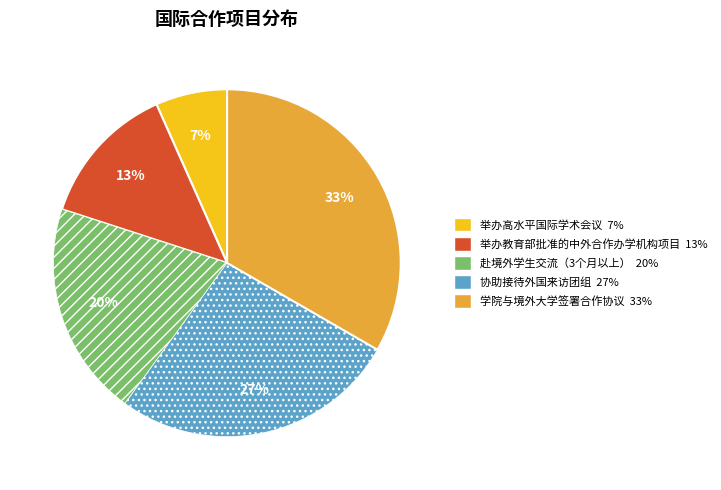

To the nearest percent, what is the average slice percentage?

20%